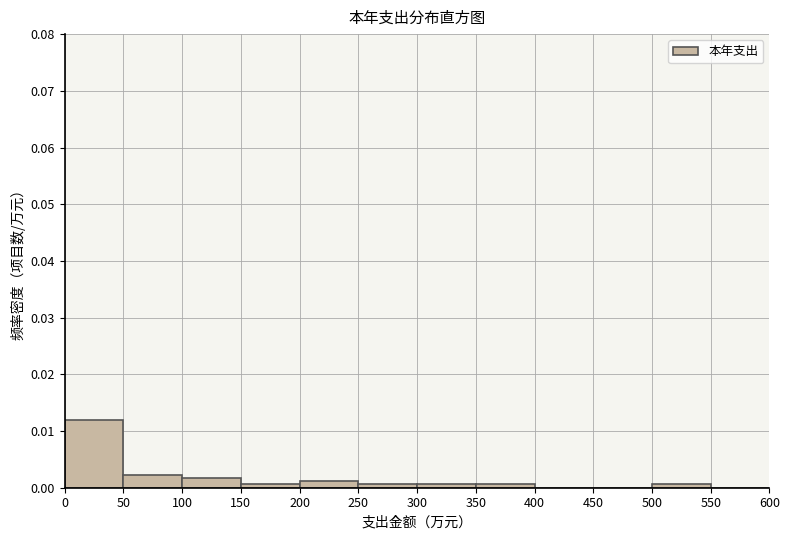

Reading left to right, transcribe this chart: for each bar, give the range it covers on the x-axis and its height. The values are not printed on the chart, so give them approximately, as read against the axis.

0 to 50: 0.012
50 to 100: 0.002
100 to 150: 0.002
150 to 200: under 0.001
200 to 250: 0.001
250 to 300: under 0.001
300 to 350: under 0.001
350 to 400: under 0.001
400 to 450: 0
450 to 500: 0
500 to 550: under 0.001
550 to 600: 0